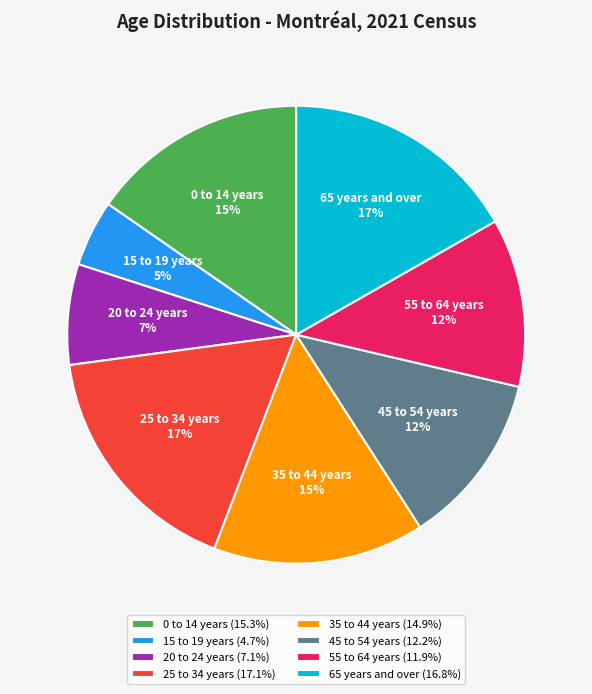

Is the sum of 15 to 19 years and 35 to 44 years greater than half?

No